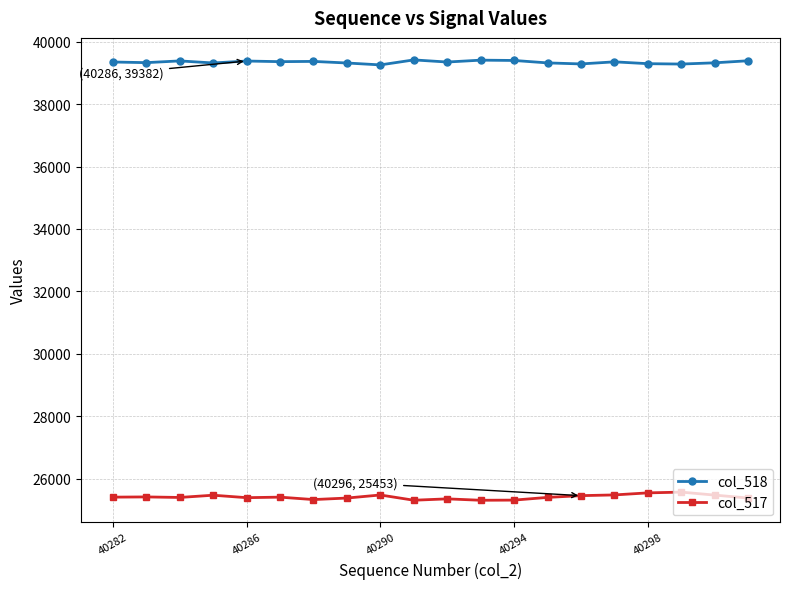

List the series in order of their overall mean, lowest first.

col_517, col_518